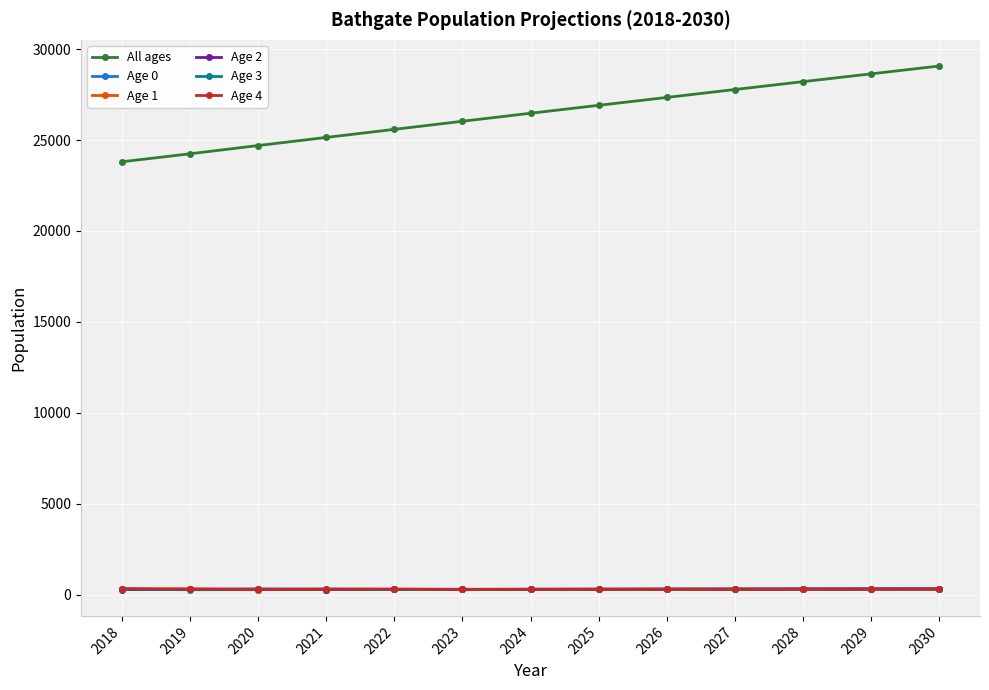

Which series has the largest total across all categories?

All ages